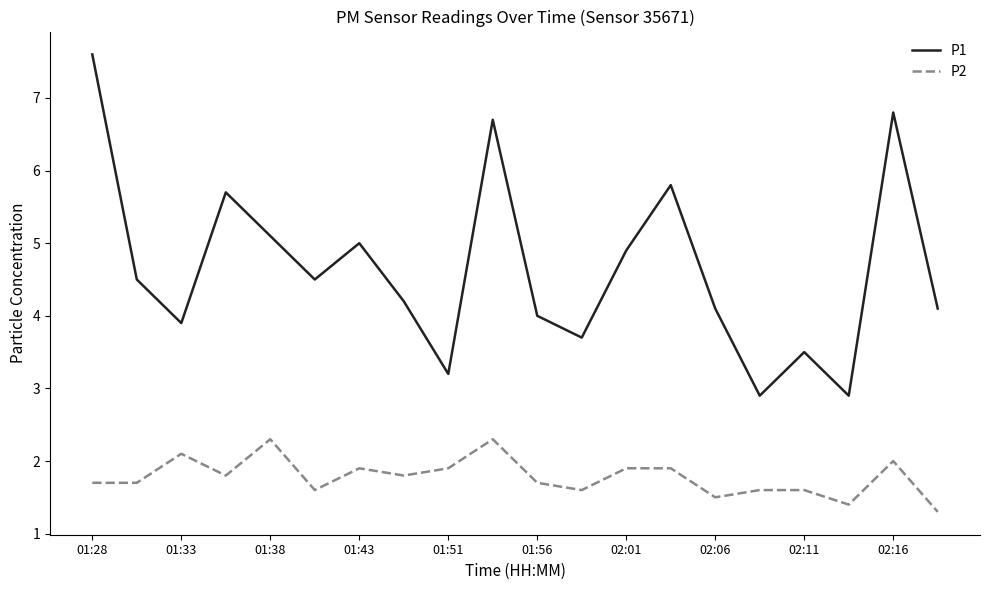

What is the average value of the P2 series?

1.8